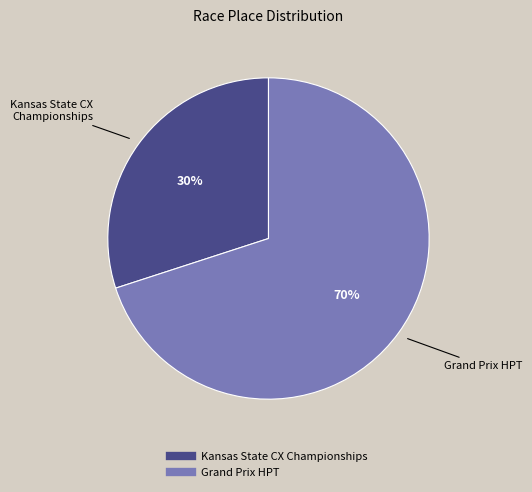

How many segments does this pie chart have?

2